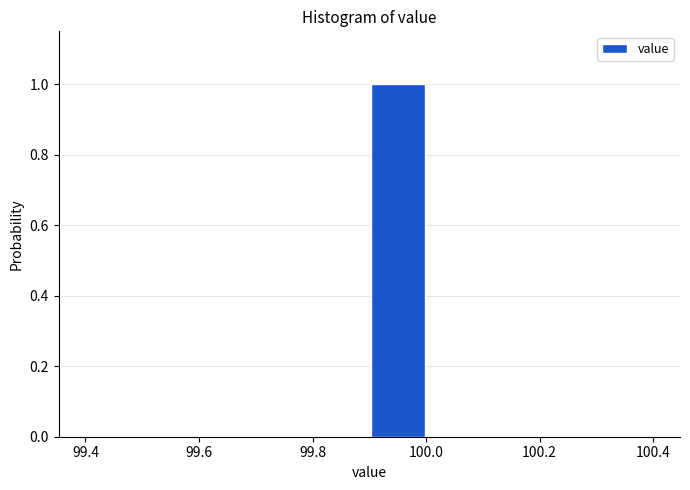

How tall is the bar that spans 99.9 to 100.0 on the x-axis? The values are not printed on the chart, so give them approximately, as read against the axis.

1